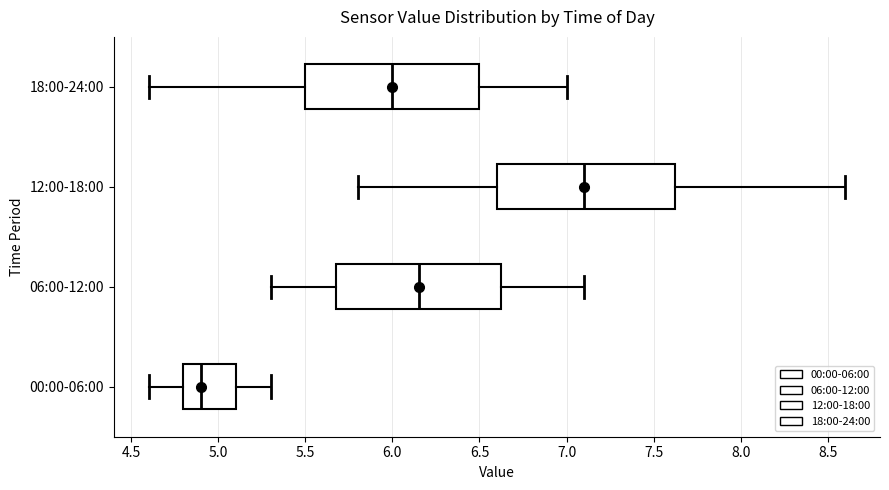

Reading bottom to top, read every box against the x-axis: the position of its median line, the range the box covers, and the ends of its whiskers. The values are not printed on the chart, so give them approximately, as read against the axis.

00:00-06:00: median 4.90, box 4.80 to 5.10, whiskers 4.60 to 5.30
06:00-12:00: median 6.15, box 5.70 to 6.65, whiskers 5.30 to 7.10
12:00-18:00: median 7.10, box 6.60 to 7.65, whiskers 5.80 to 8.60
18:00-24:00: median 6.00, box 5.50 to 6.50, whiskers 4.60 to 7.00